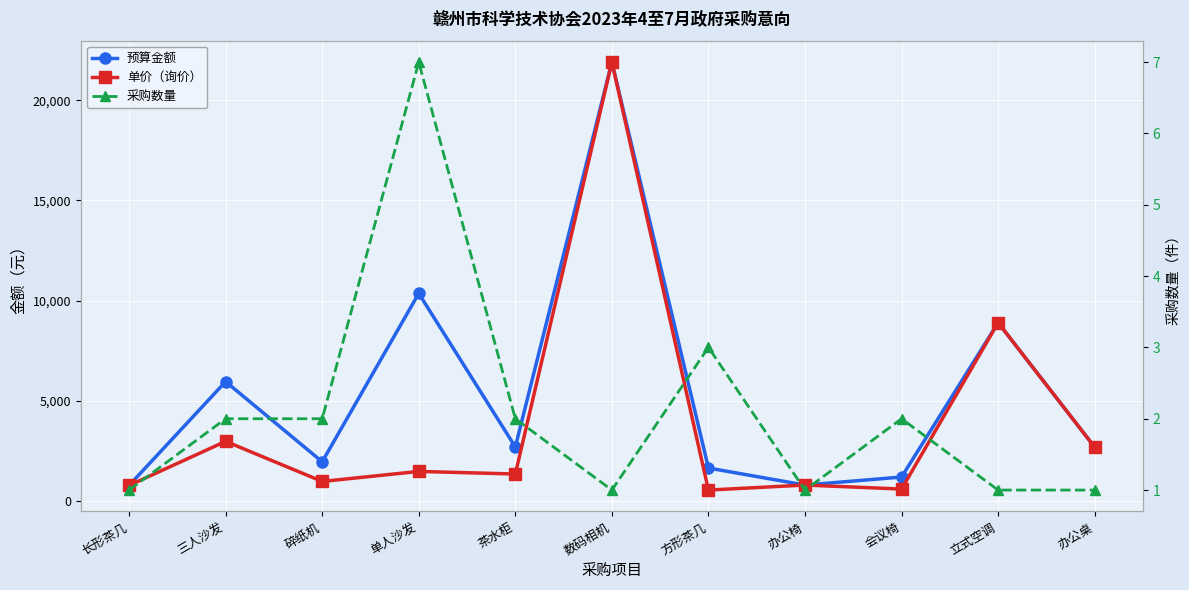

Reading left to right, transcribe all the data shown in this chart.

预算金额: 长形茶几=780	三人沙发=5960	碎纸机=1960	单人沙发=10360	茶水柜=2700	数码相机=21900	方形茶几=1650	办公椅=800	会议椅=1200	立式空调=8900	办公桌=2690
单价（询价）: 长形茶几=780	三人沙发=2980	碎纸机=980	单人沙发=1480	茶水柜=1350	数码相机=21900	方形茶几=550	办公椅=800	会议椅=600	立式空调=8900	办公桌=2690
采购数量: 长形茶几=1	三人沙发=2	碎纸机=2	单人沙发=7	茶水柜=2	数码相机=1	方形茶几=3	办公椅=1	会议椅=2	立式空调=1	办公桌=1